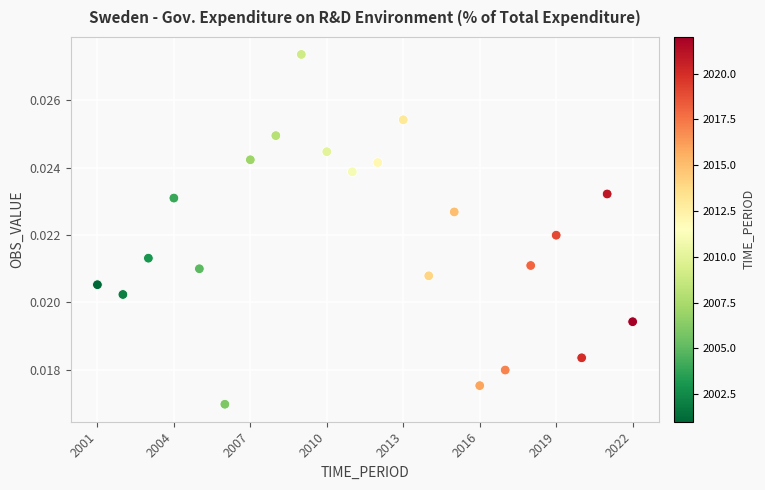

What is the range of X values (max minus min)?

21.0